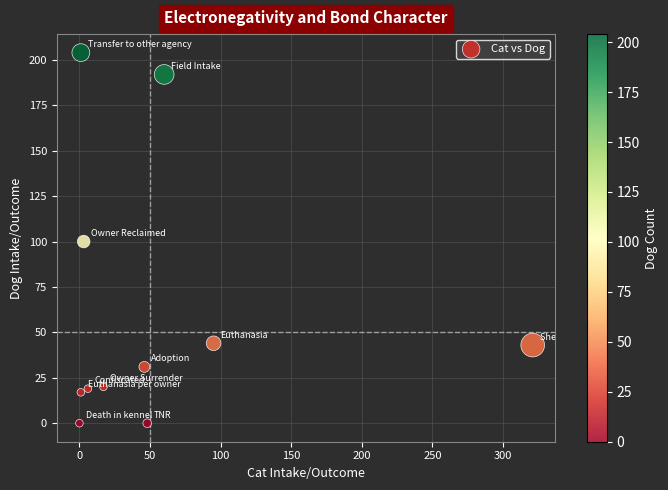

What is the range of Y values (max minus min)?

204